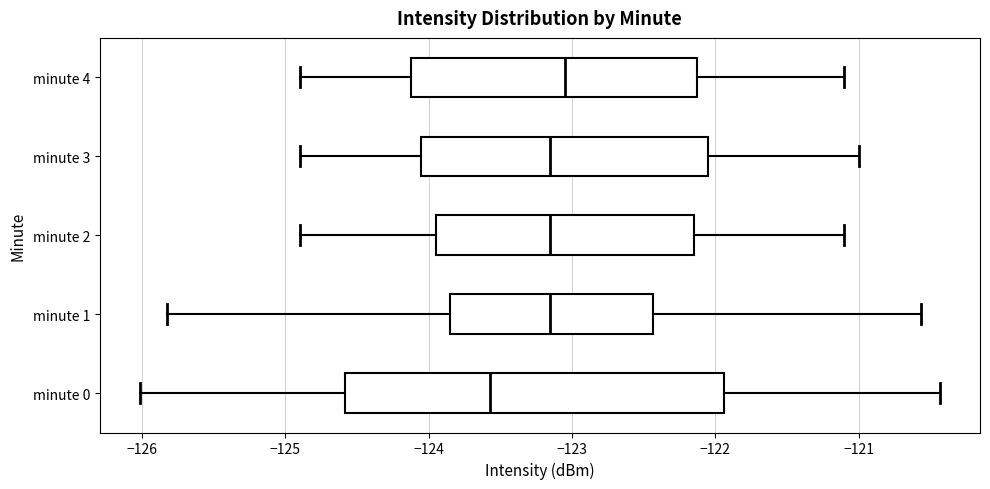

Reading bottom to top, transcribe this box plot: for each box, give where its median line is, the range the box spans, and where its two whiskers end, as read against the x-axis. The values are not printed on the chart, so give them approximately, as read against the axis.

minute 0: median -123.6, box -124.6 to -121.9, whiskers -126.0 to -120.4
minute 1: median -123.2, box -123.8 to -122.4, whiskers -125.8 to -120.6
minute 2: median -123.1, box -123.9 to -122.1, whiskers -124.9 to -121.1
minute 3: median -123.1, box -124.0 to -122.0, whiskers -124.9 to -121.0
minute 4: median -123.0, box -124.1 to -122.1, whiskers -124.9 to -121.1